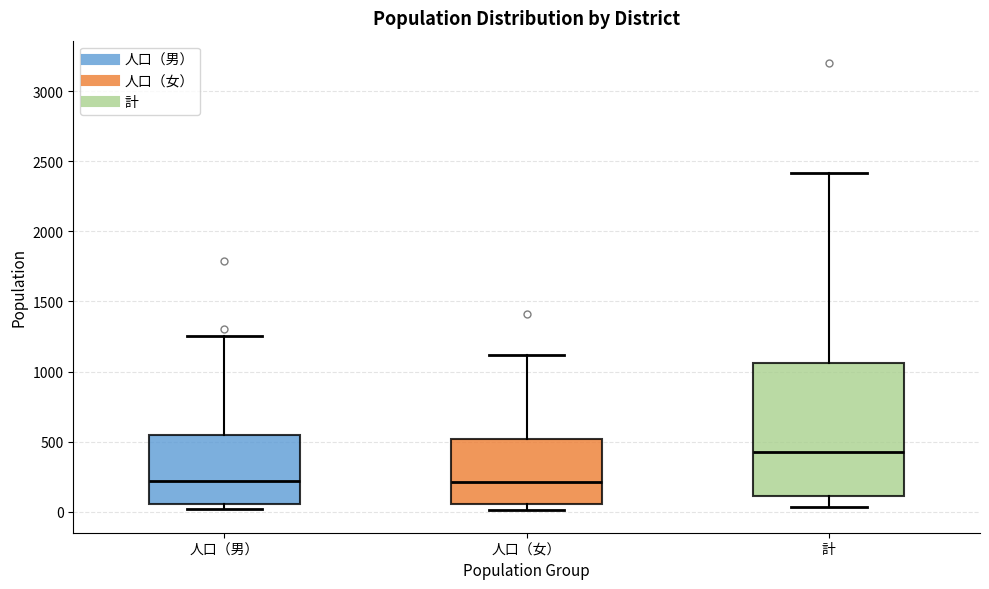

Reading left to right, transcribe this box plot: for each box, give where its median line is, the range the box spans, and where its two whiskers end, as read against the y-axis. The values are not printed on the chart, so give them approximately, as read against the axis.

人口（男）: median 200, box 50 to 550, whiskers 0 to 1250
人口（女）: median 200, box 50 to 500, whiskers 0 to 1100
計: median 450, box 100 to 1050, whiskers 50 to 2400